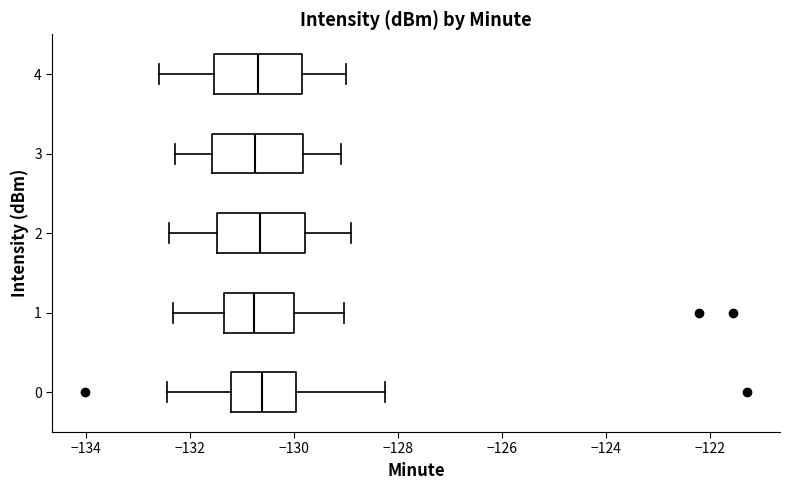

Where is the right edge of the box at y = 4 on the x-axis? The values are not printed on the chart, so give them approximately, as read against the axis.

-129.8